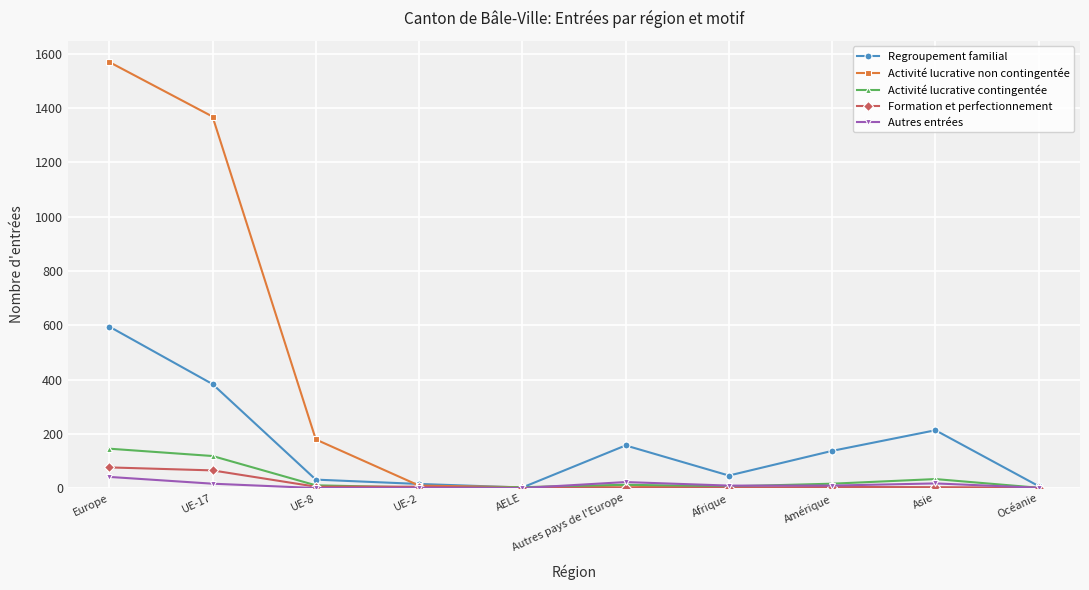

What is the minimum value for Activité lucrative contingentée?

1